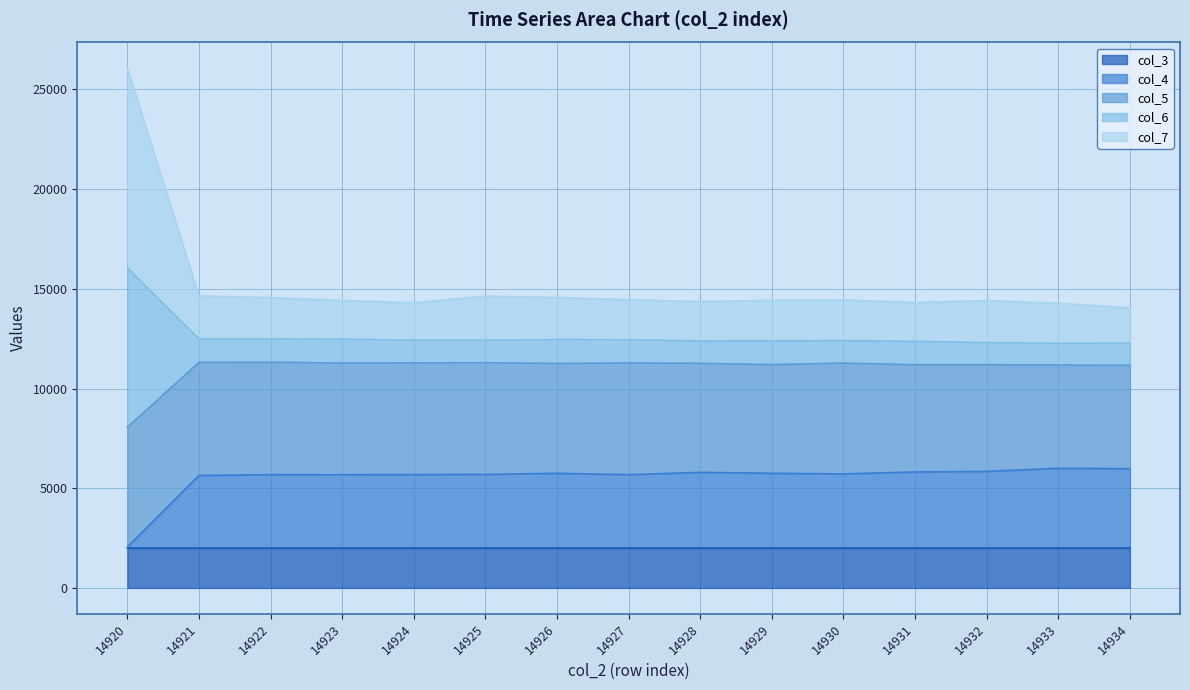

At which label does col_7 reach its peak?

14920